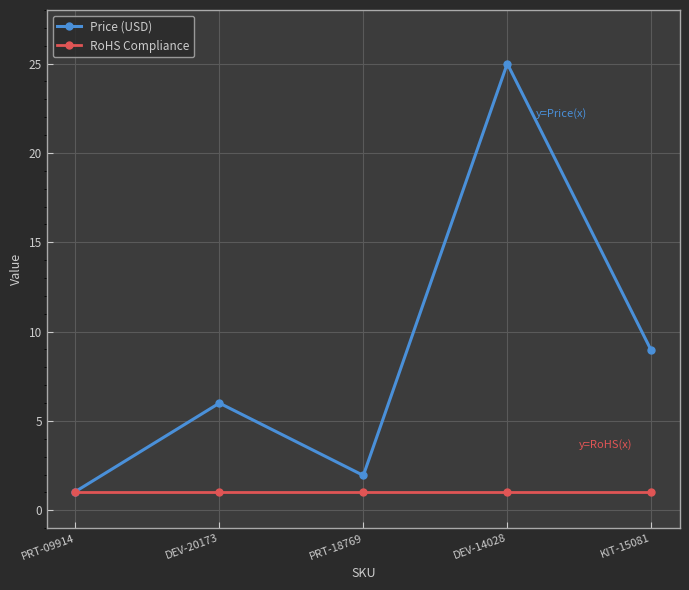

Which series has the largest range (max minus min)?

Price (USD)